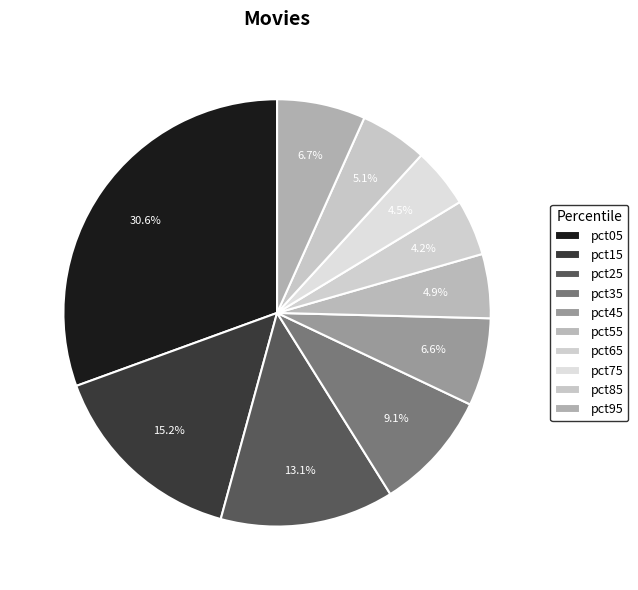

How many slices are in this pie chart?

10